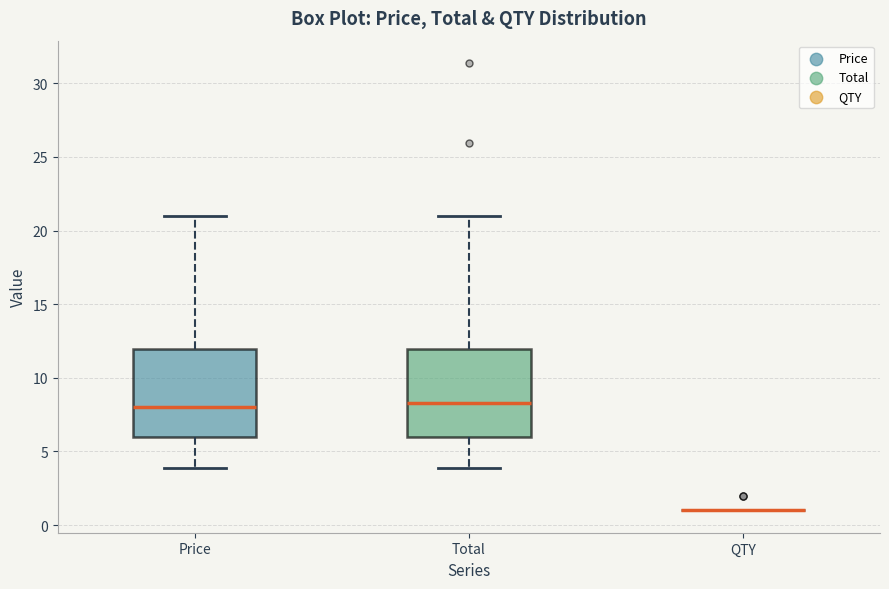

Reading left to right, read every box against the y-axis: the position of its median line, the range the box covers, and the ends of its whiskers. The values are not printed on the chart, so give them approximately, as read against the axis.

Price: median 8.0, box 6.0 to 12.0, whiskers 4.0 to 21.0
Total: median 8.5, box 6.0 to 12.0, whiskers 4.0 to 21.0
QTY: box collapsed to a line at 1.0, whiskers 1.0 to 1.0